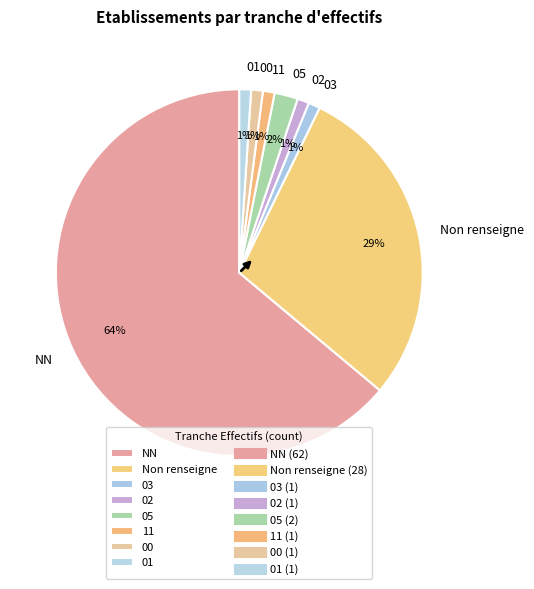

Approximately how many times larger is the value at 03 compared to 02?

1.0